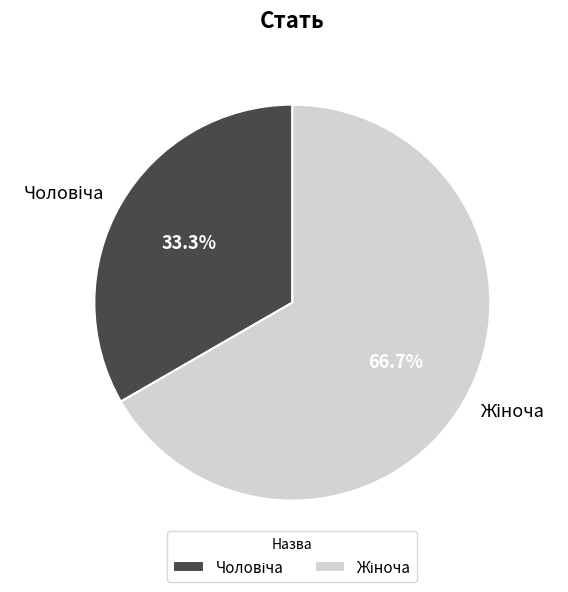

Is there a majority slice in this chart?

Yes